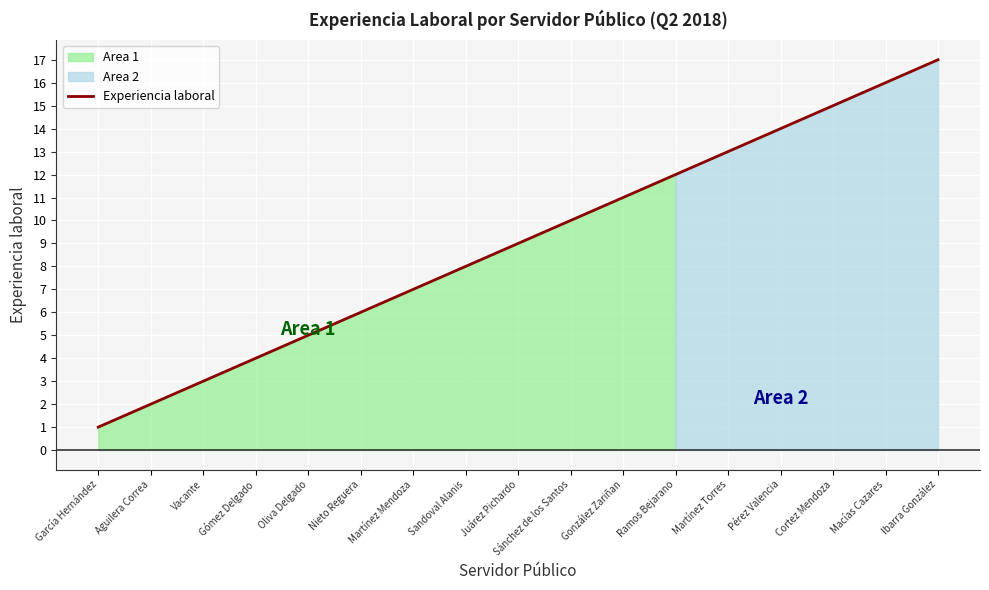

How many lines are shown in the chart?

1